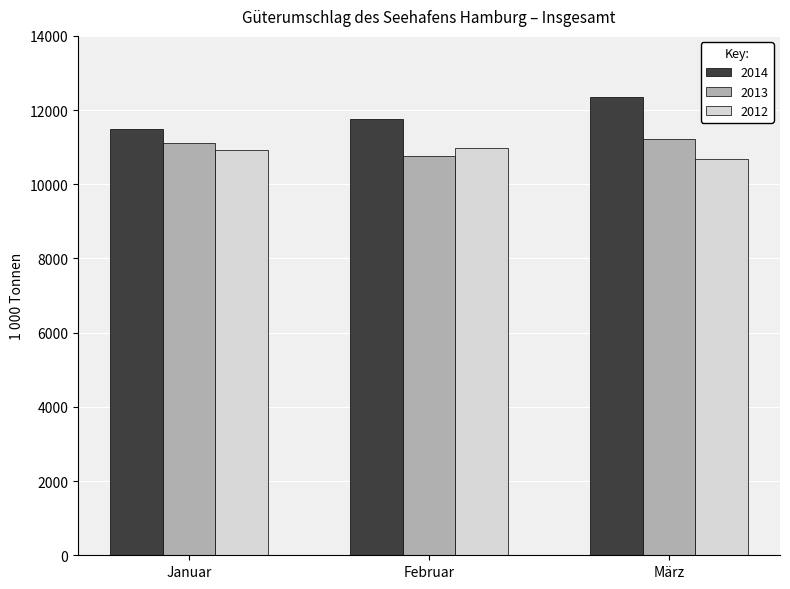

What is the difference between the 2013 values at Februar and Januar?

358.4